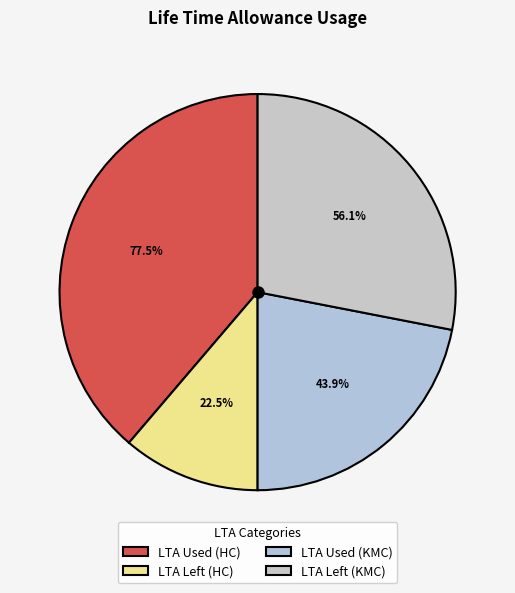

How many slices are in this pie chart?

4